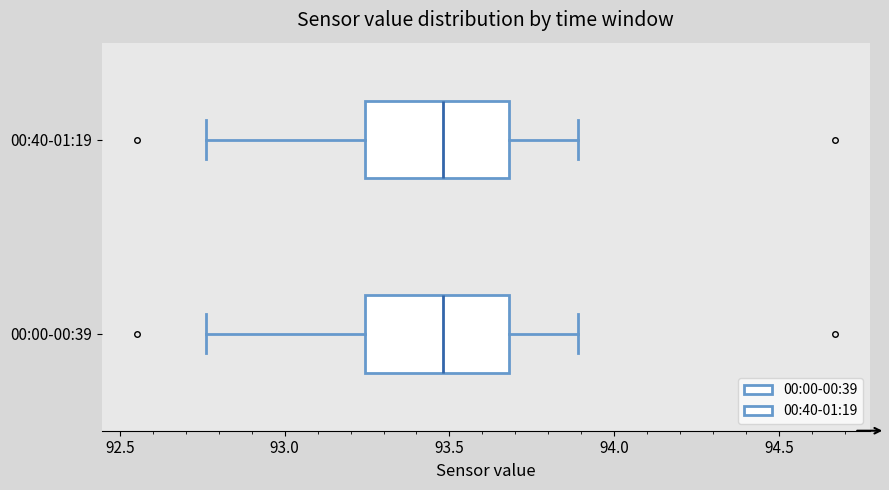

Reading bottom to top, transcribe this box plot: for each box, give where its median line is, the range the box spans, and where its two whiskers end, as read against the x-axis. The values are not printed on the chart, so give them approximately, as read against the axis.

00:00-00:39: median 93.50, box 93.25 to 93.70, whiskers 92.75 to 93.90
00:40-01:19: median 93.50, box 93.25 to 93.70, whiskers 92.75 to 93.90